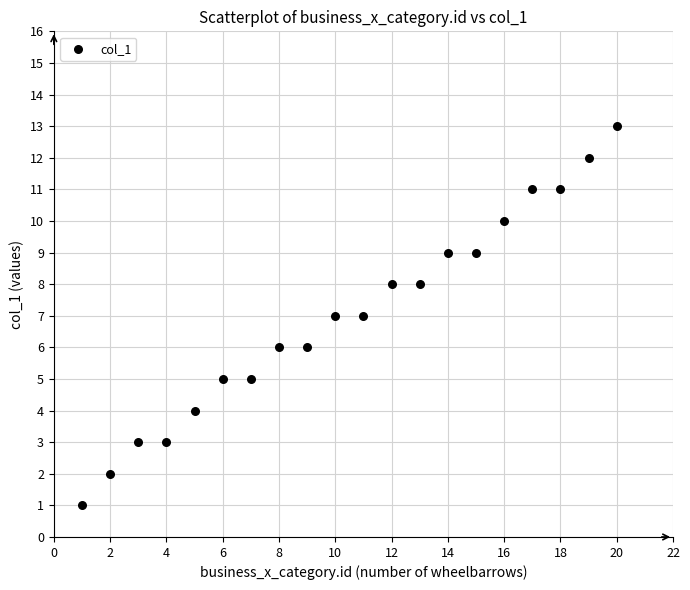

What is the range of X values (max minus min)?

19